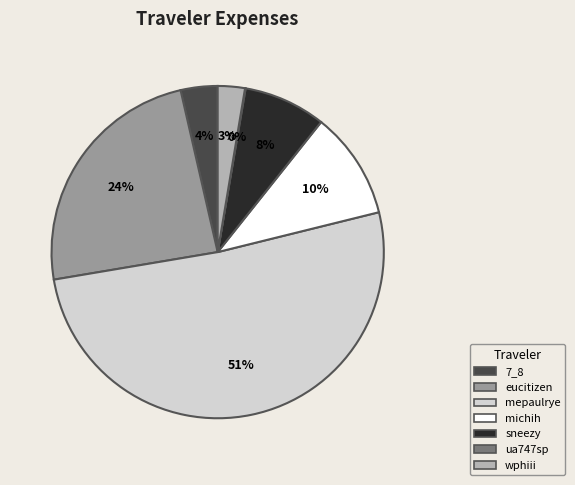

To the nearest percent, what is the difference between the 7_8 and sneezy slice percentages?

4%